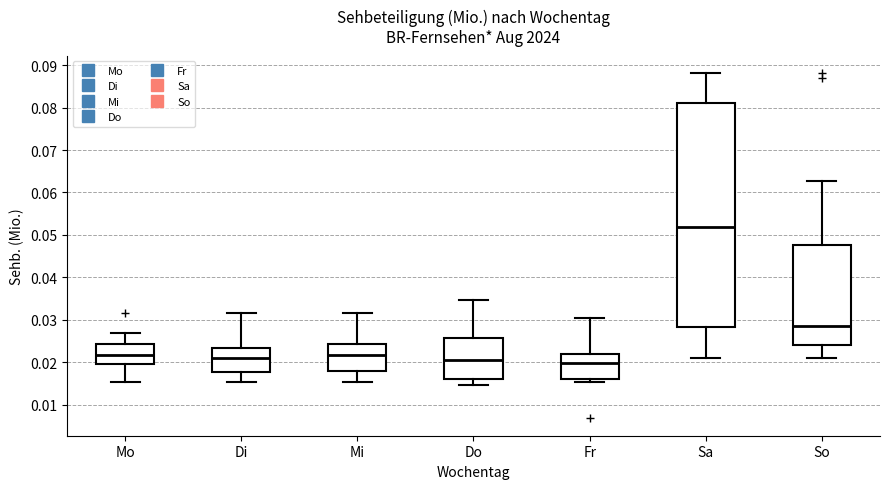

Reading left to right, transcribe this box plot: for each box, give where its median line is, the range the box spans, and where its two whiskers end, as read against the y-axis. The values are not printed on the chart, so give them approximately, as read against the axis.

Mo: median 0.022, box 0.019 to 0.024, whiskers 0.015 to 0.027
Di: median 0.021, box 0.018 to 0.023, whiskers 0.015 to 0.031
Mi: median 0.022, box 0.018 to 0.024, whiskers 0.015 to 0.031
Do: median 0.021, box 0.016 to 0.026, whiskers 0.015 to 0.035
Fr: median 0.020, box 0.016 to 0.022, whiskers 0.015 to 0.030
Sa: median 0.052, box 0.028 to 0.081, whiskers 0.021 to 0.088
So: median 0.028, box 0.024 to 0.048, whiskers 0.021 to 0.063